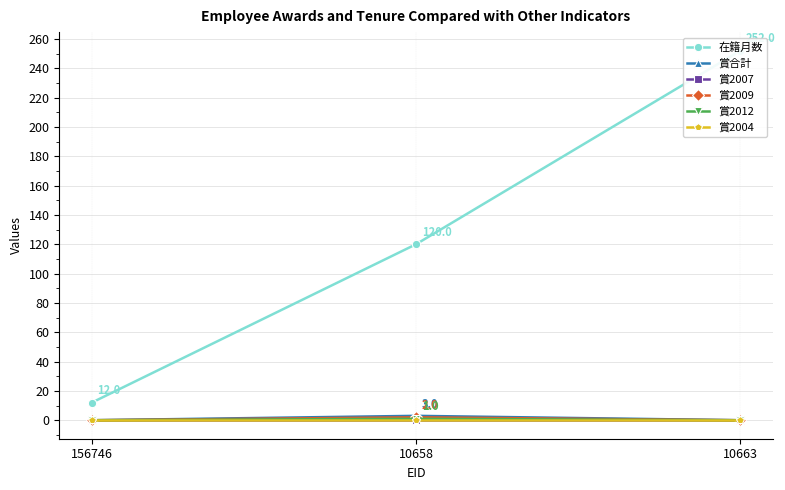

What is the difference between the maximum and minimum values in the 賞2012 series?

1